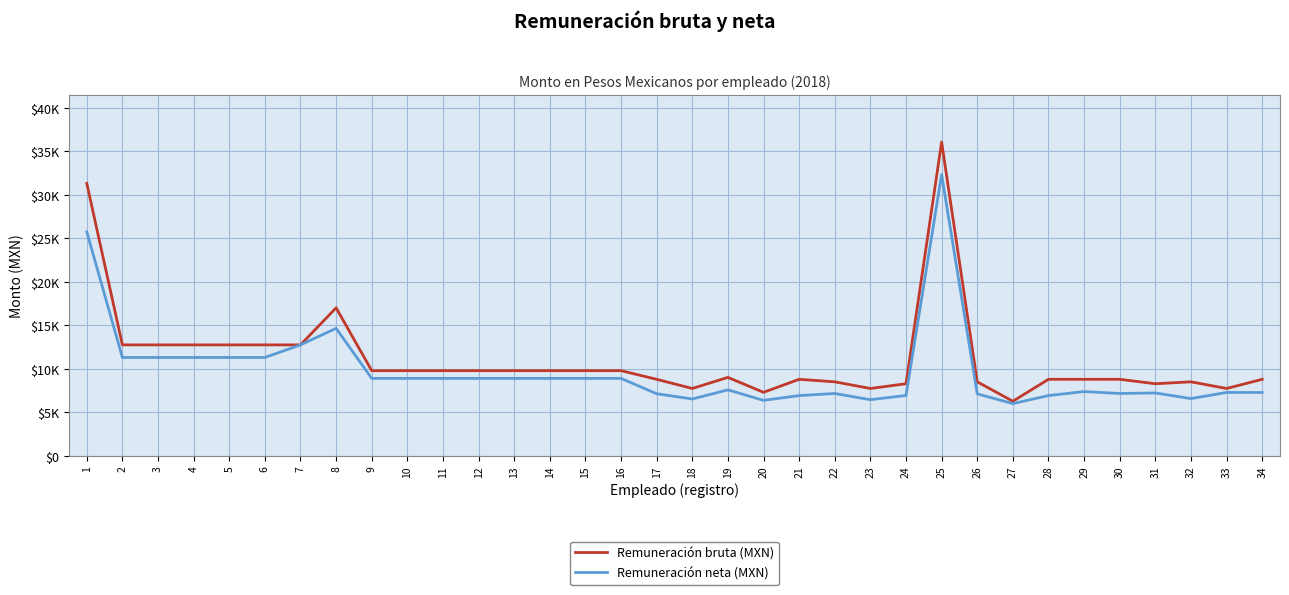

At which category does Remuneración neta (MXN) reach its first local valley?

18